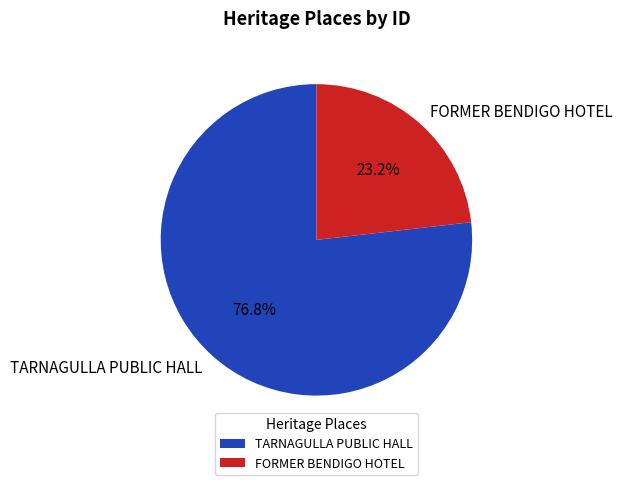

Is it true that TARNAGULLA PUBLIC HALL is 77% of the pie?

True